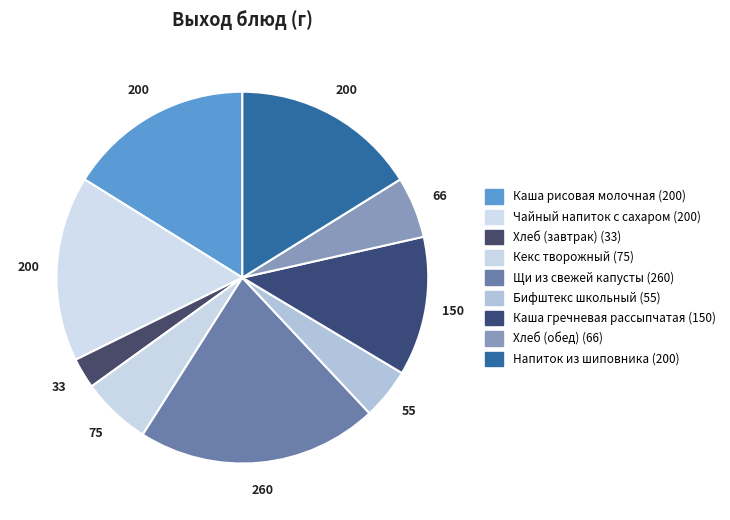

Is there a majority slice in this chart?

No